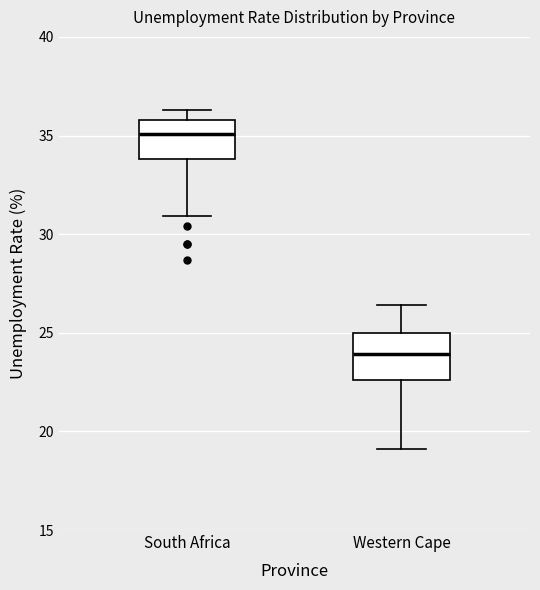

Reading left to right, read every box against the y-axis: the position of its median line, the range the box covers, and the ends of its whiskers. The values are not printed on the chart, so give them approximately, as read against the axis.

South Africa: median 35.0, box 34.0 to 36.0, whiskers 31.0 to 36.5
Western Cape: median 24.0, box 22.5 to 25.0, whiskers 19.0 to 26.5